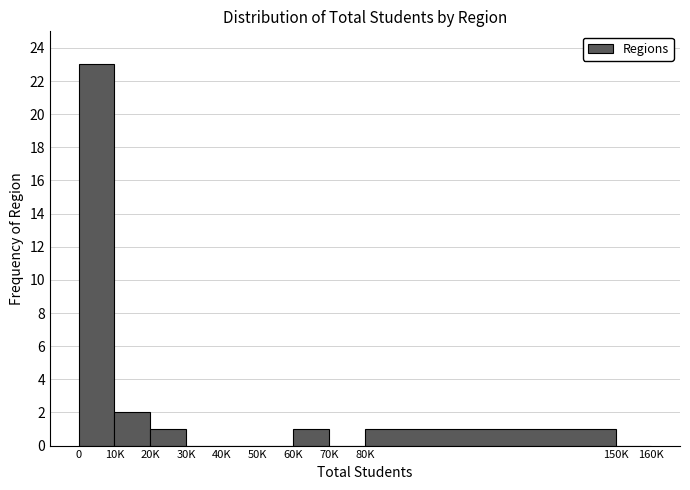

Reading right to left, what are all the values shown in this chart?

150K=0	80K=1	70K=0	60K=1	50K=0	40K=0	30K=0	20K=1	10K=2	0=23